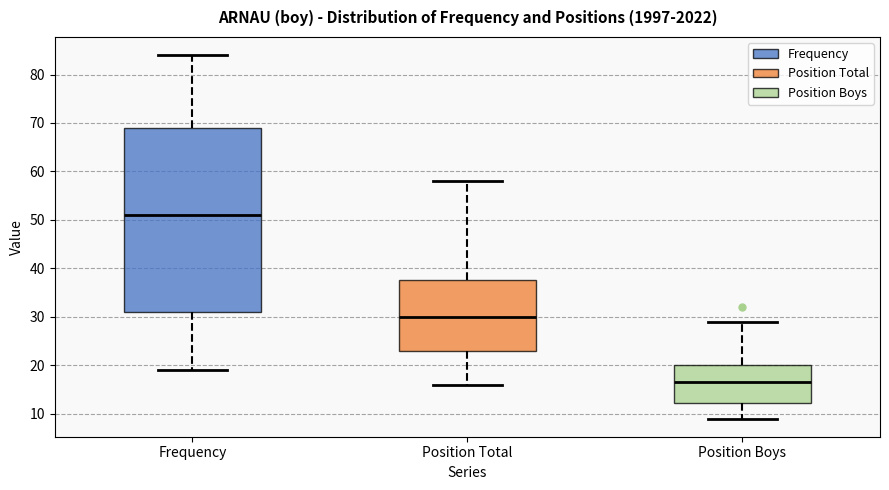

Reading left to right, transcribe this box plot: for each box, give where its median line is, the range the box spans, and where its two whiskers end, as read against the y-axis. The values are not printed on the chart, so give them approximately, as read against the axis.

Frequency: median 51, box 31 to 69, whiskers 19 to 84
Position Total: median 30, box 23 to 38, whiskers 16 to 58
Position Boys: median 17, box 12 to 20, whiskers 9 to 29